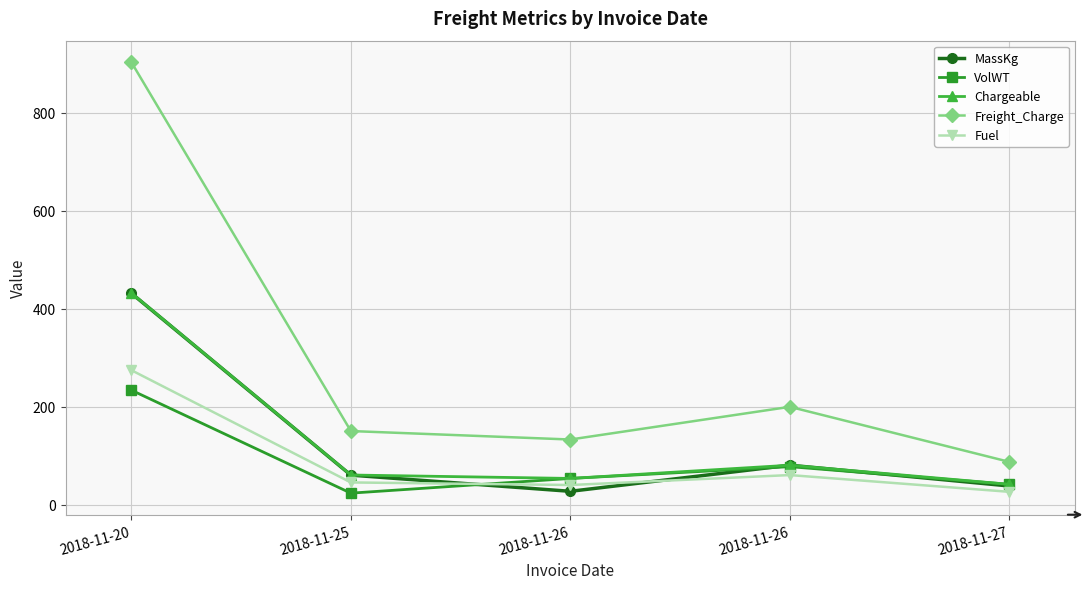

Which series has the largest range (max minus min)?

Freight_Charge